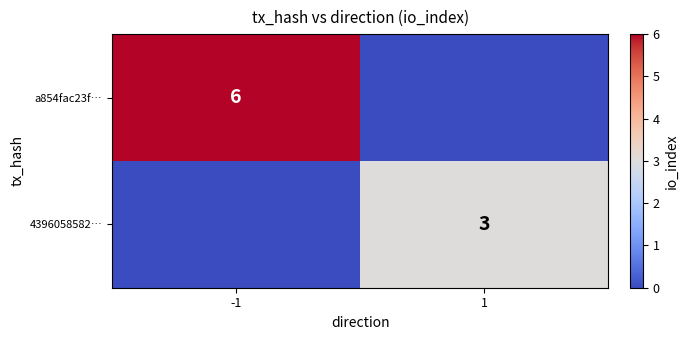

Is it true that 4396058582… equals 3 at 1?

True